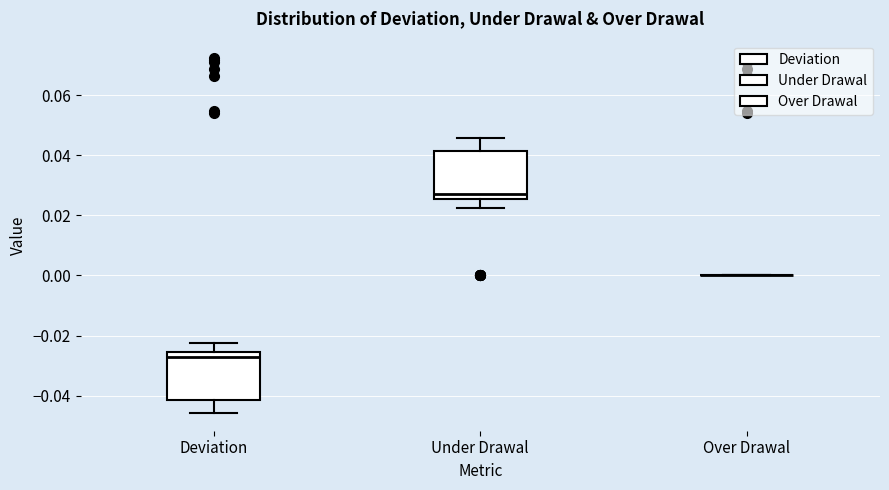

Reading left to right, transcribe this box plot: for each box, give where its median line is, the range the box spans, and where its two whiskers end, as read against the y-axis. The values are not printed on the chart, so give them approximately, as read against the axis.

Deviation: median -0.028, box -0.042 to -0.026, whiskers -0.046 to -0.022
Under Drawal: median 0.028, box 0.026 to 0.042, whiskers 0.022 to 0.046
Over Drawal: box collapsed to a line at 0.000, whiskers 0.000 to 0.000